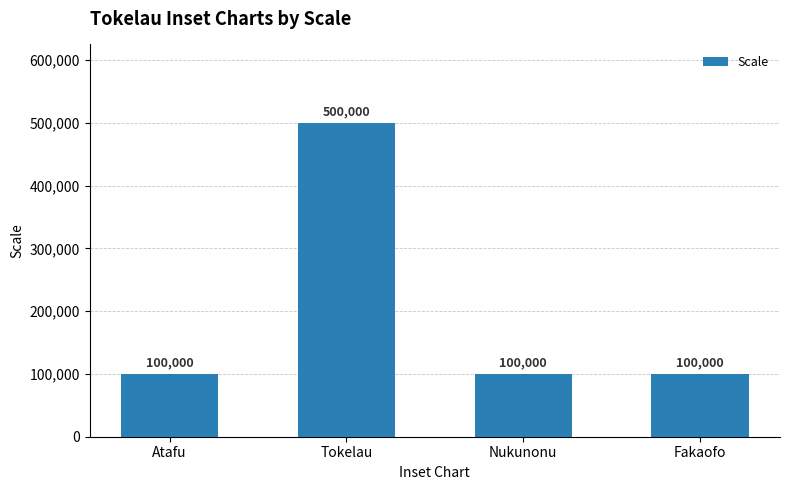

Reading left to right, transcribe all the data shown in this chart.

100000	500000	100000	100000